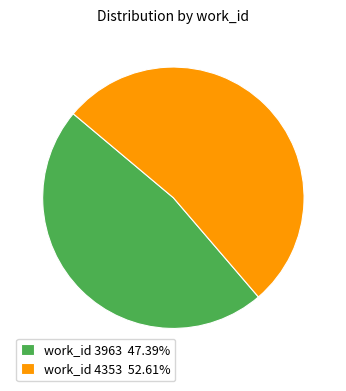

Does work_id 4353 52.61% represent more than half of the total?

Yes